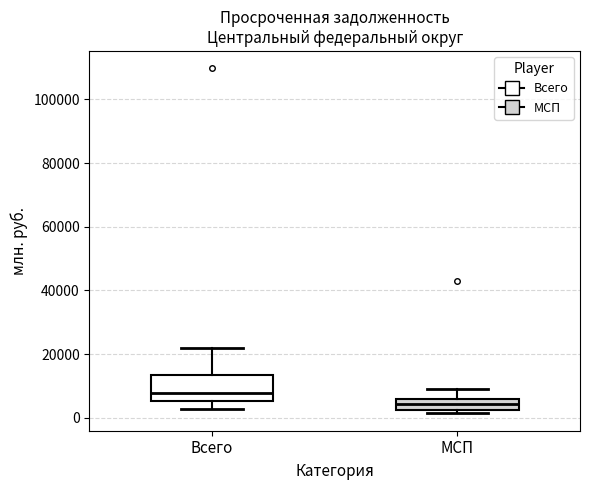

Where does the median line of the box for МСП sit on the y-axis? The values are not printed on the chart, so give them approximately, as read against the axis.

4000